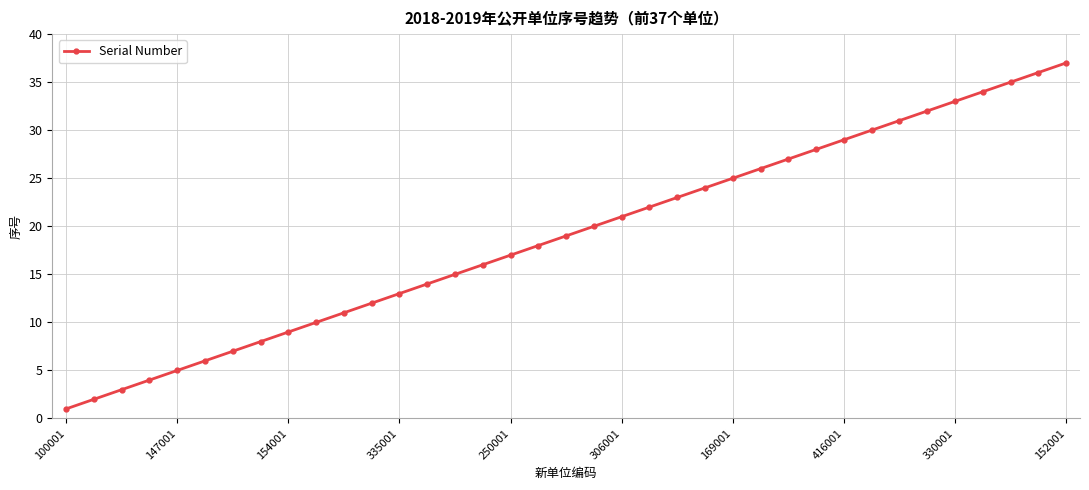

True or false: the data has more than 2 interior local peaks.

False